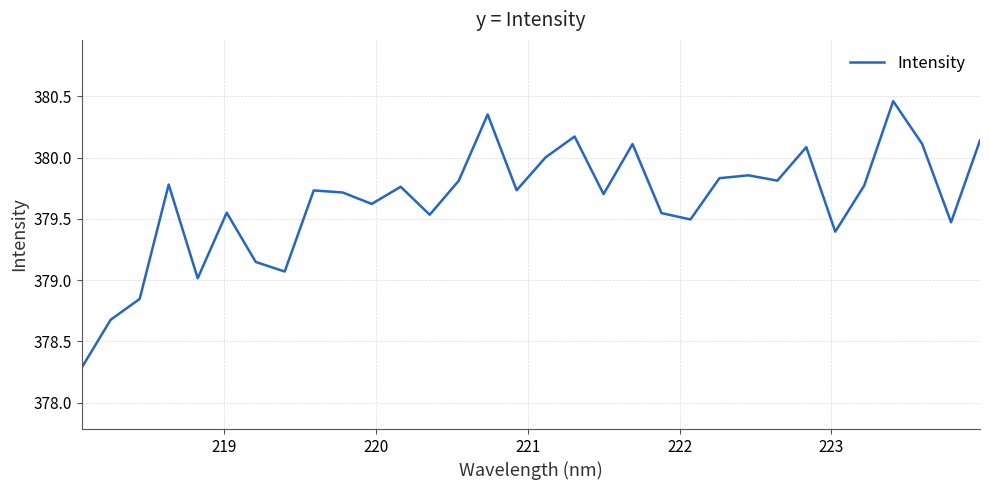

What is the difference between the maximum and minimum values?

2.2